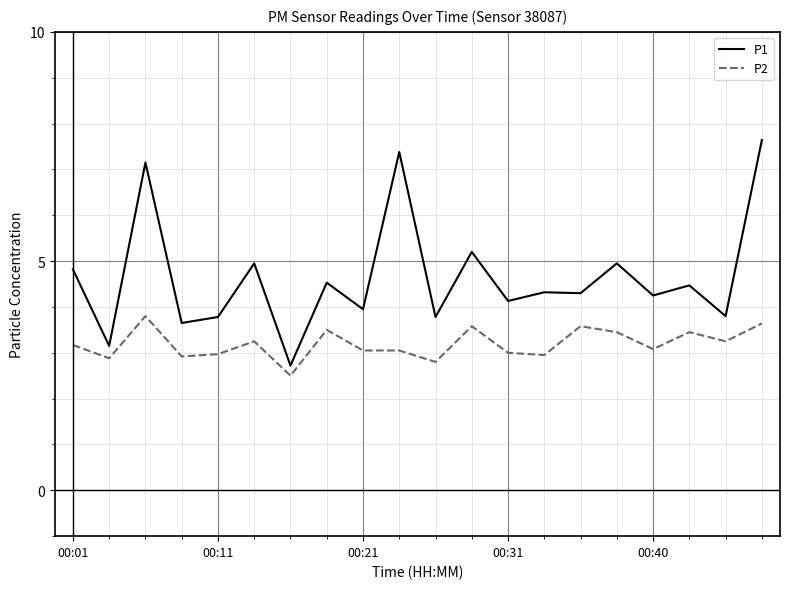

What is the highest value of the P2 series?

3.8